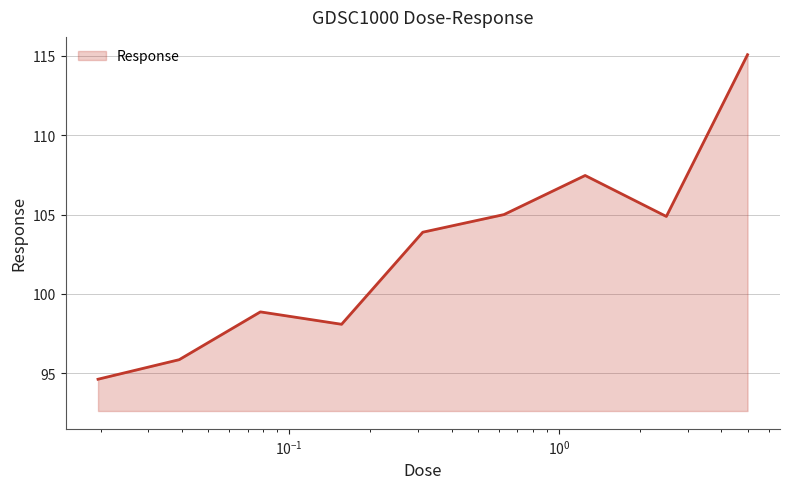

What is the average value?

102.6